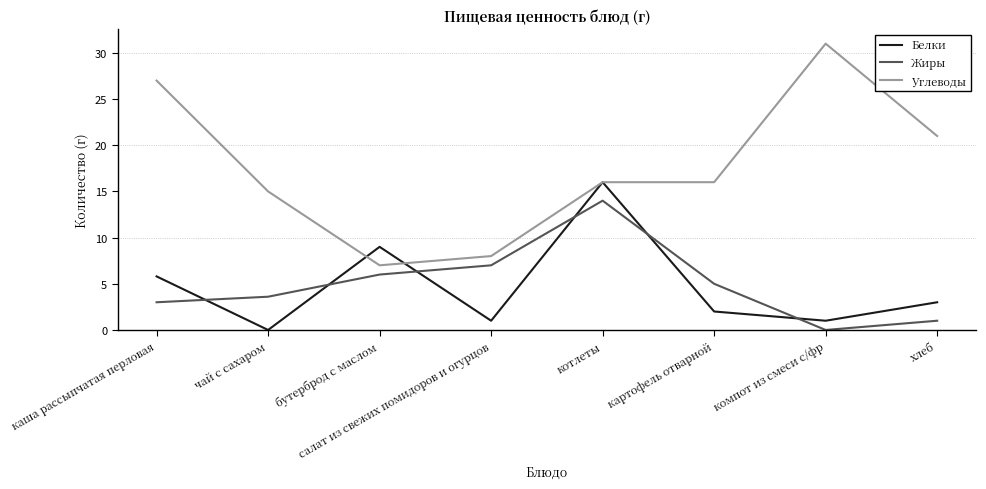

The value of Углеводы at котлеты is 3.7. True or false?

False